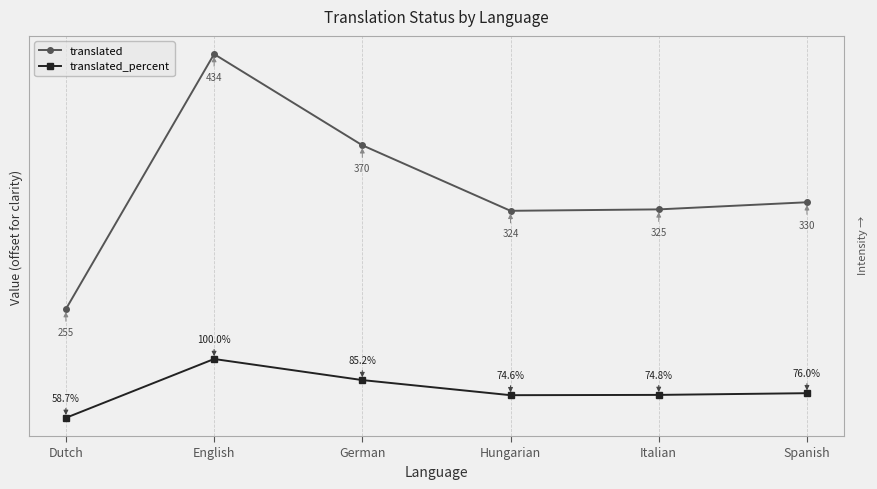

List the labels in order of translated value, smallest first.

Dutch, Hungarian, Italian, Spanish, German, English